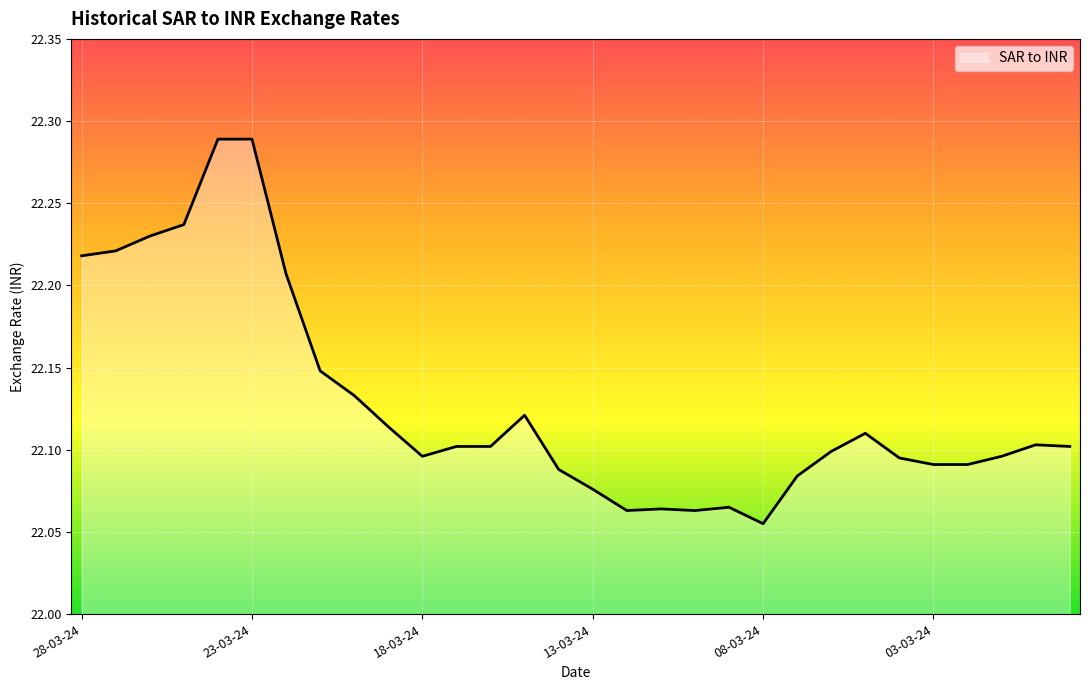

What is the difference between the maximum and second lowest values?

0.2